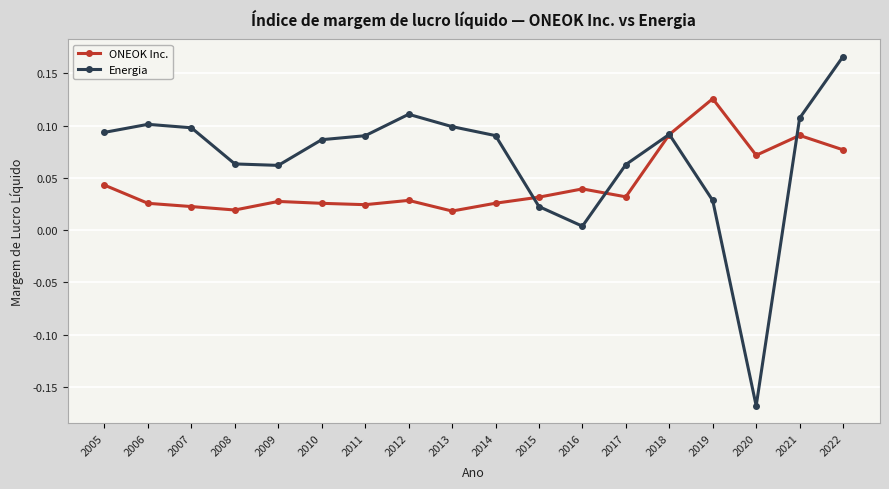

What are all the series names shown in the legend?

ONEOK Inc., Energia